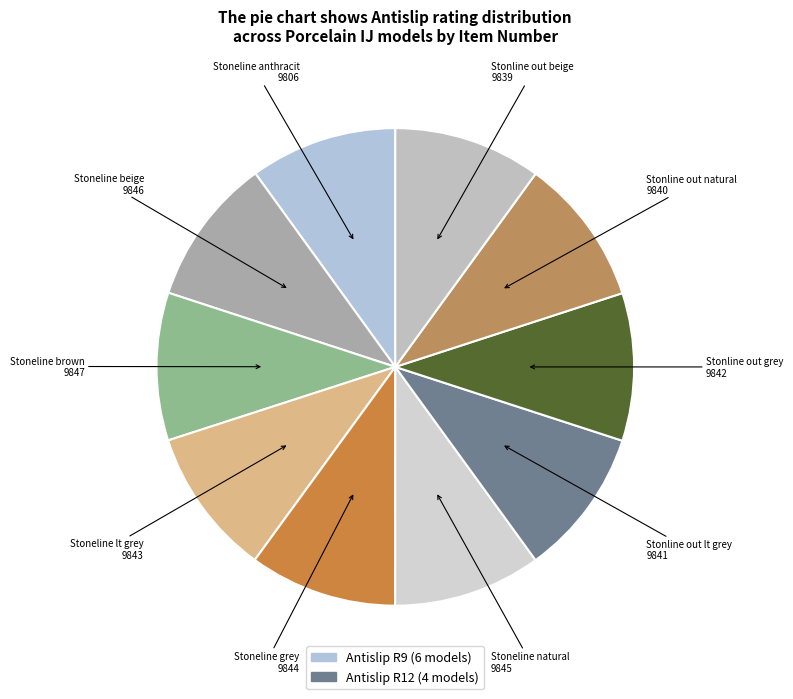

Rank the categories by value from highest to lowest.

R9, R9, R9, R9, R9, R12, R12, R12, R12, R9